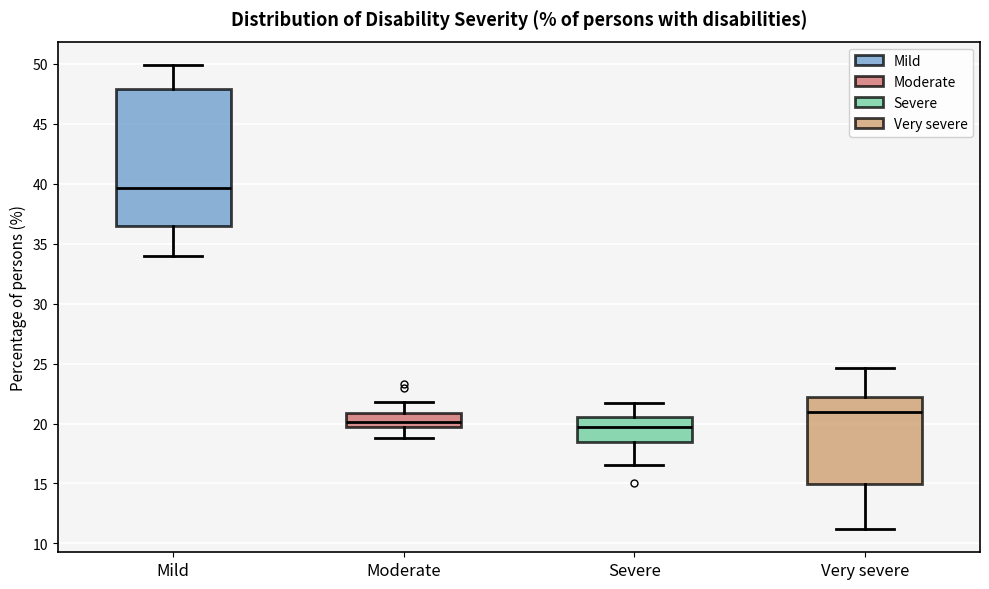

Comparing the boxes themselves (not the whiskers), which one is the tallest?

Mild